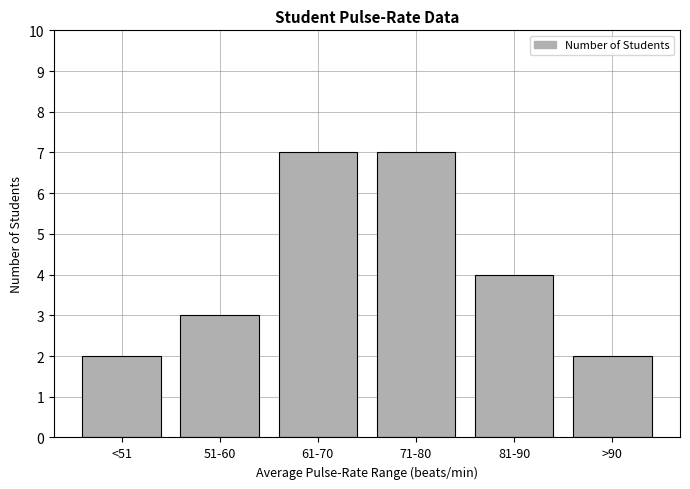

Reading right to left, what are all the values shown in this chart?

>90=2	81-90=4	71-80=7	61-70=7	51-60=3	<51=2